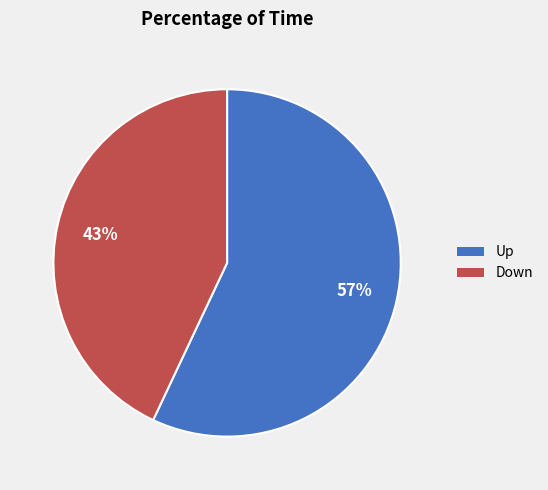

Is there any slice that represents more than half of the pie?

Yes